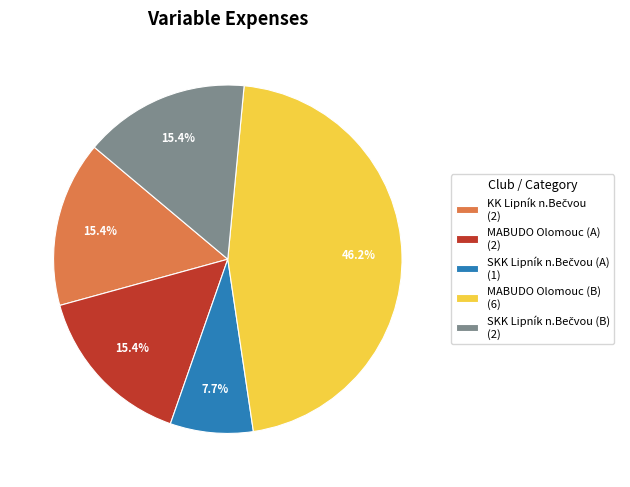

What percentage is NOT represented by MABUDO Olomouc (A) (2)?

84.6%